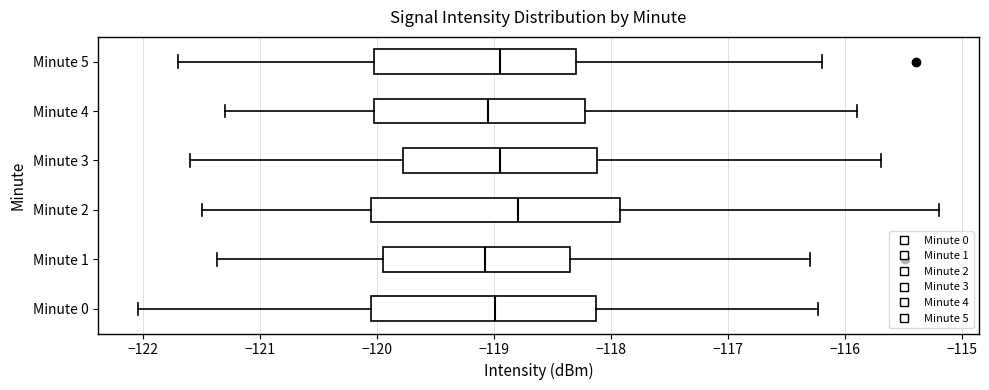

Reading bottom to top, read every box against the x-axis: the position of its median line, the range the box covers, and the ends of its whiskers. The values are not printed on the chart, so give them approximately, as read against the axis.

Minute 0: median -119.0, box -120.1 to -118.1, whiskers -122.0 to -116.2
Minute 1: median -119.1, box -120.0 to -118.3, whiskers -121.4 to -116.3
Minute 2: median -118.8, box -120.0 to -117.9, whiskers -121.5 to -115.2
Minute 3: median -118.9, box -119.8 to -118.1, whiskers -121.6 to -115.7
Minute 4: median -119.0, box -120.0 to -118.2, whiskers -121.3 to -115.9
Minute 5: median -118.9, box -120.0 to -118.3, whiskers -121.7 to -116.2